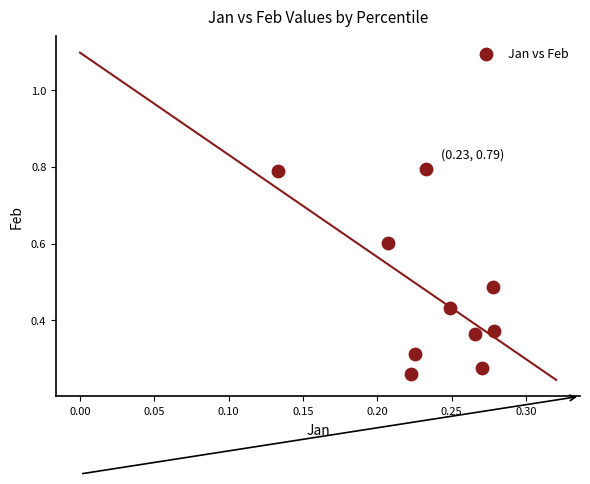

How many data points are displayed?

10